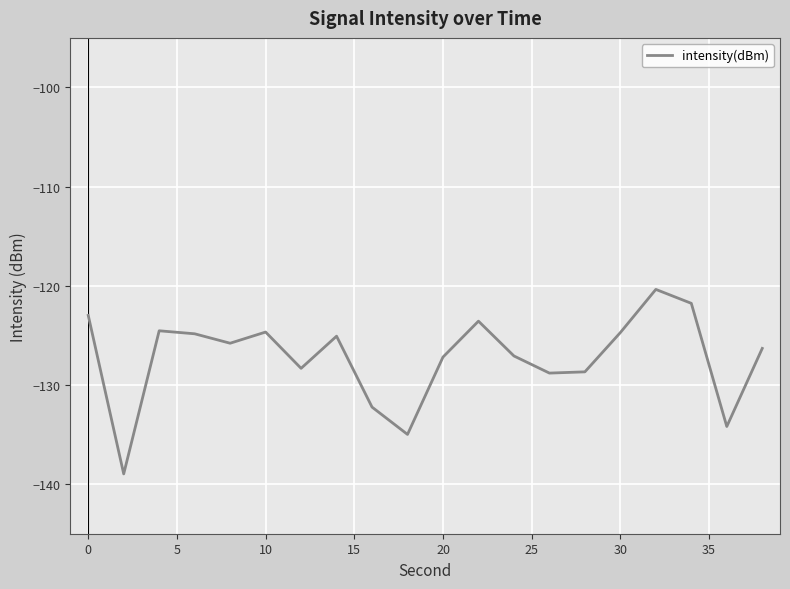

What is the maximum value shown in the chart?

-120.4